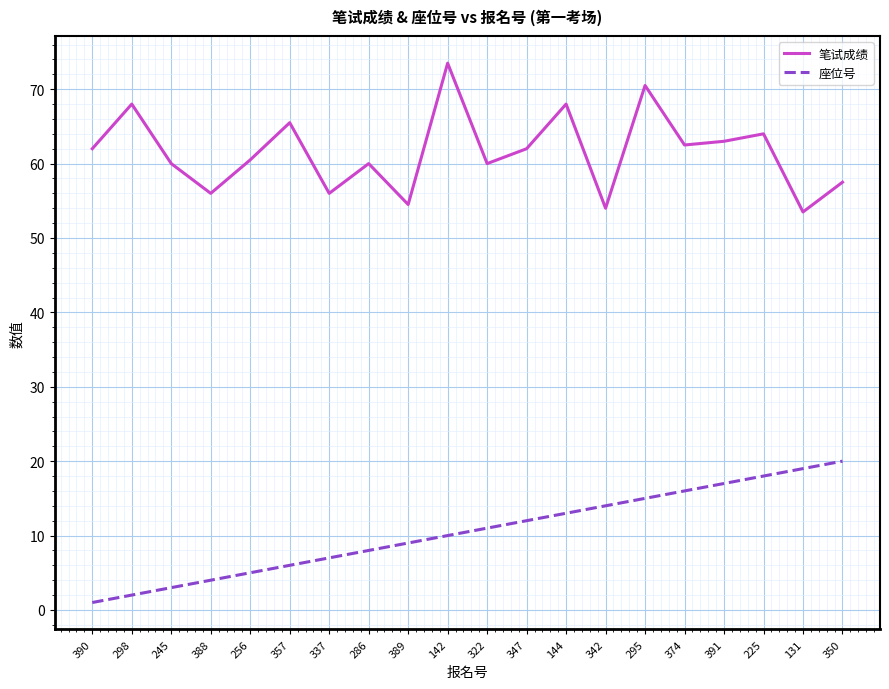

What is the sum of the 座位号 values at 286 and 347?

20.0